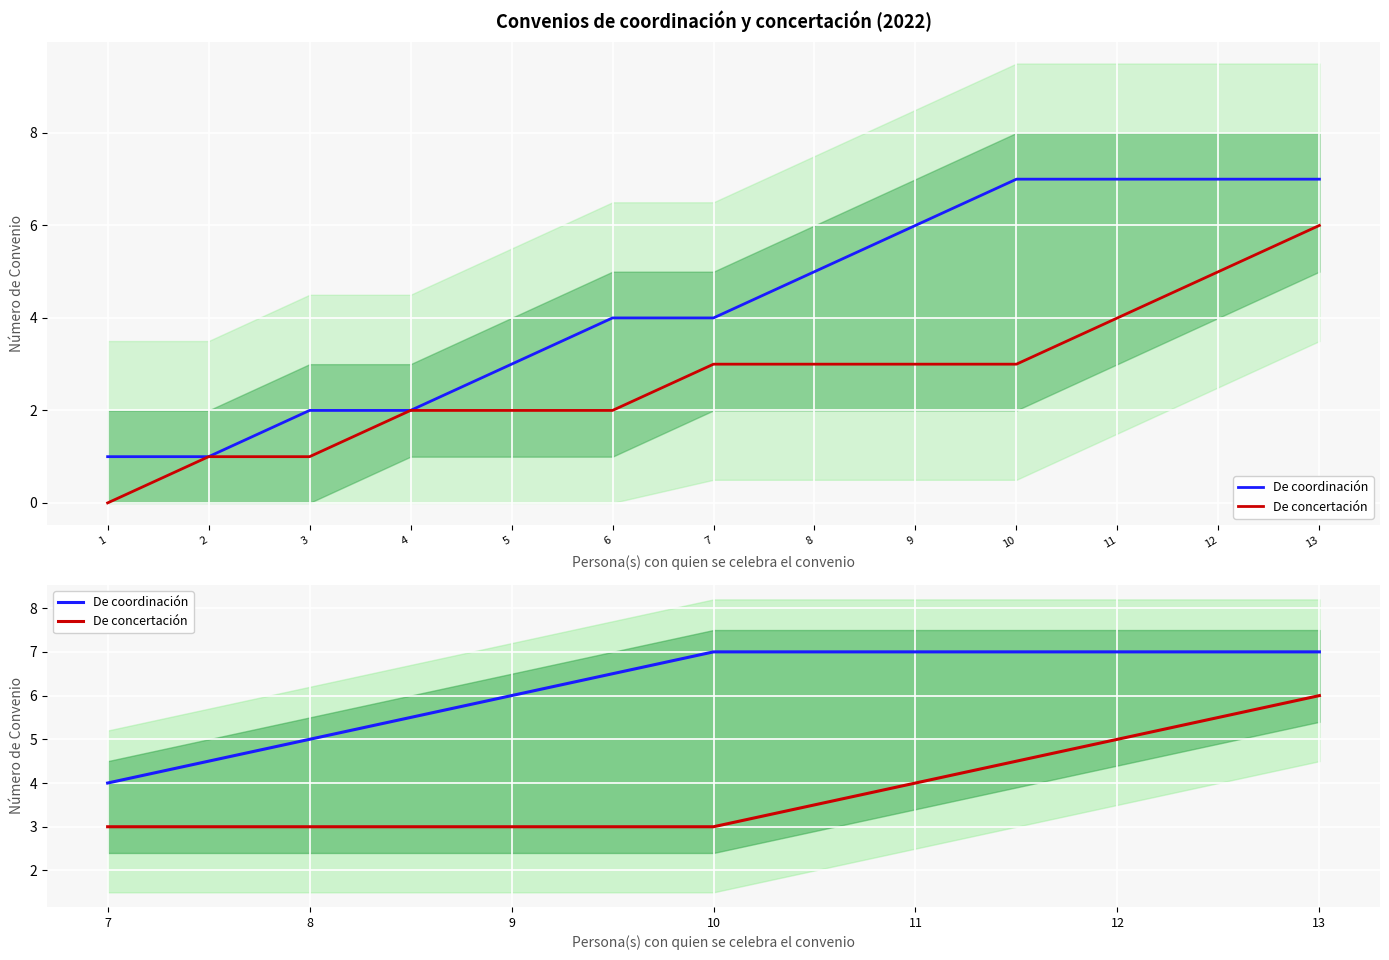

What is the average value of the De coordinación series?

6